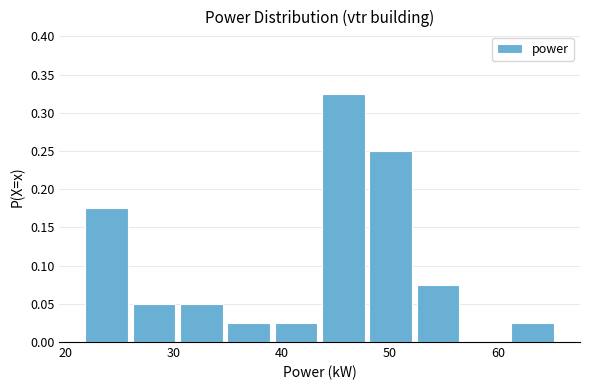

Reading left to right, transcribe this chart: for each bar, give the range it covers on the x-axis and its height. Neither the bar edges nor the heights are printed on the chart, so give them approximately, as read against the axes.

22 to 26: 0.175
26 to 30: 0.050
30 to 35: 0.050
35 to 39: 0.025
39 to 44: 0.025
44 to 48: 0.325
48 to 52: 0.250
52 to 57: 0.075
57 to 61: 0
61 to 65: 0.025